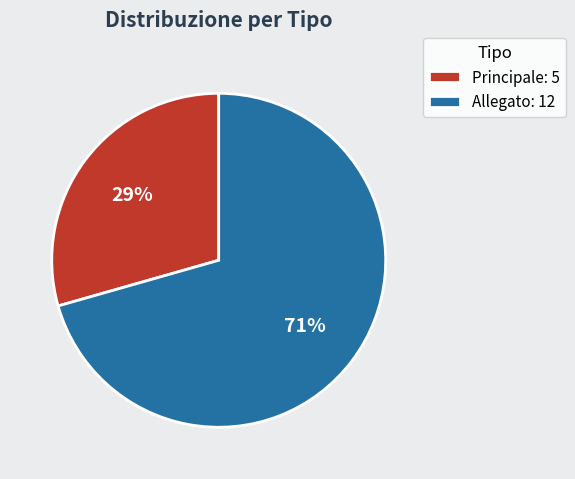

To the nearest percent, what percentage of the pie is Allegato?

71%